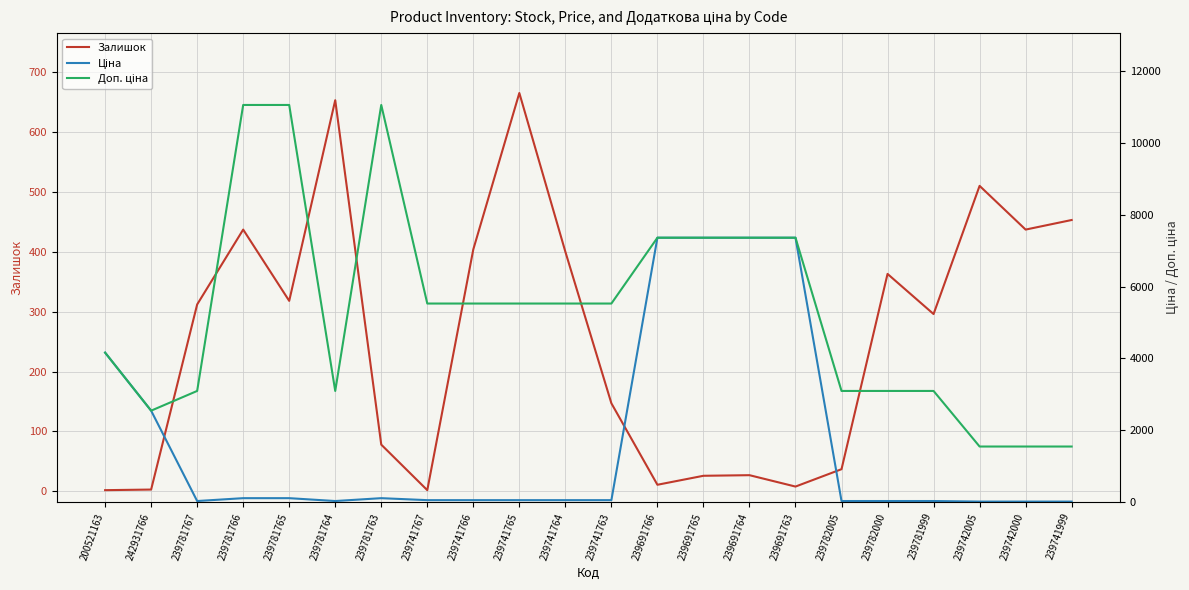

True or false: Ціна and Доп. ціна cross at least once.

False